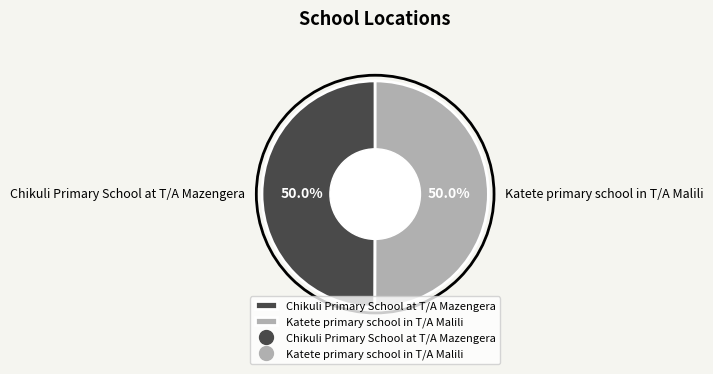

The Katete primary school in T/A Malili slice represents 50% of the pie. True or false?

True